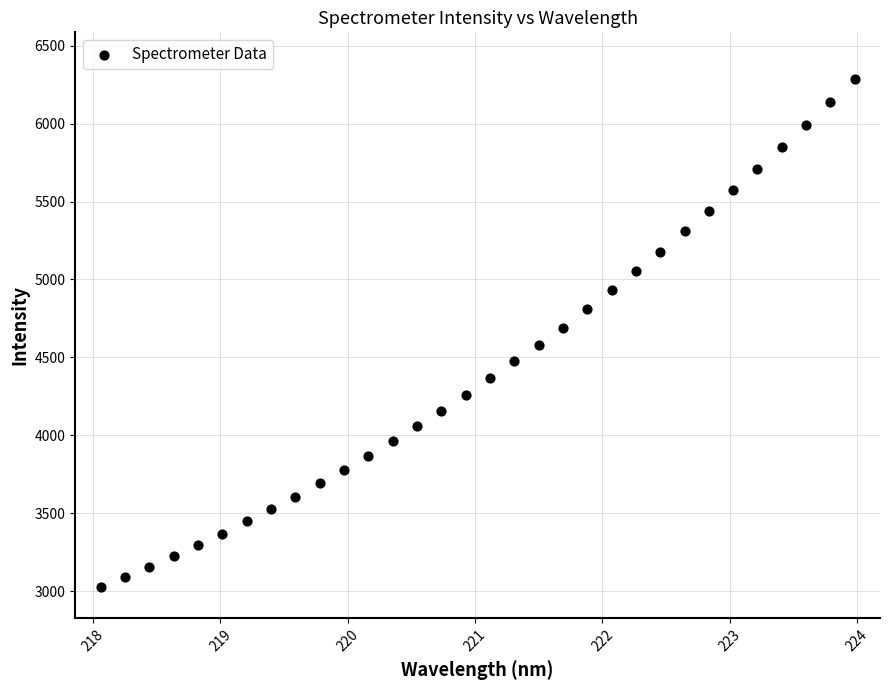

What is the range of X values (max minus min)?

5.9